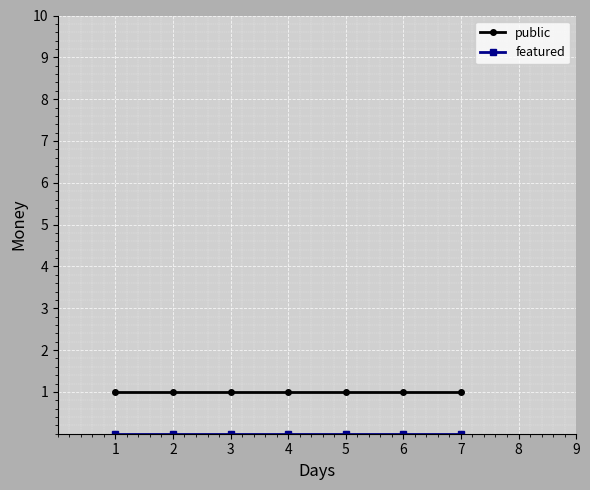

True or false: public has a value of 2 at 6.

False